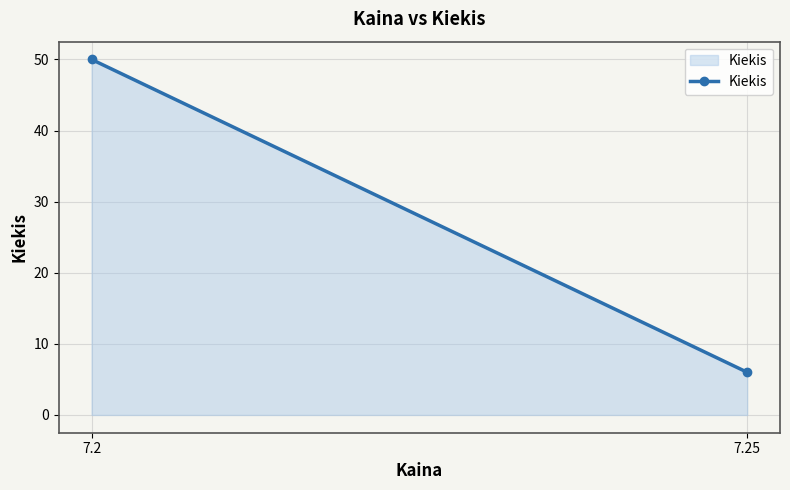

List the labels in order of value, largest first.

7.2, 7.25